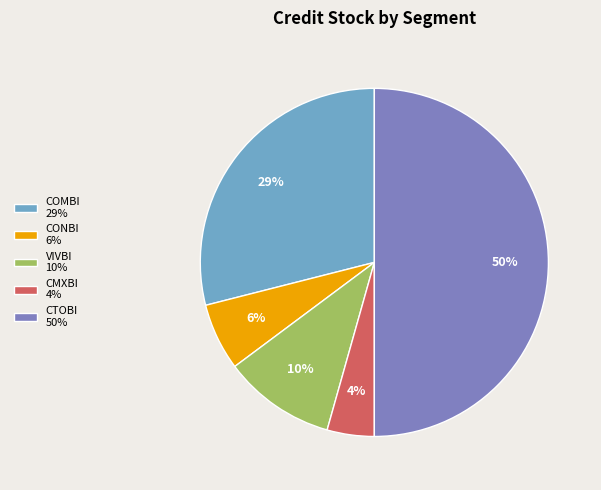

Is it true that COMBI 29% is 29% of the pie?

True